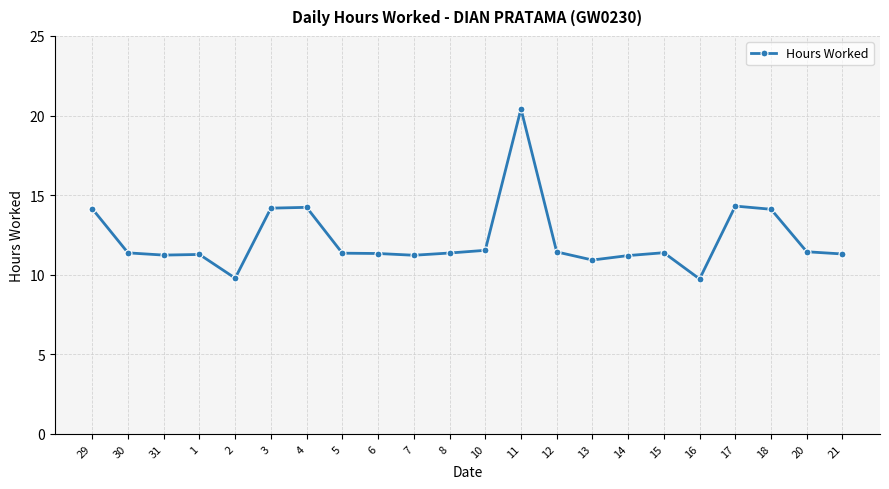

Read the value at 18.

14.1